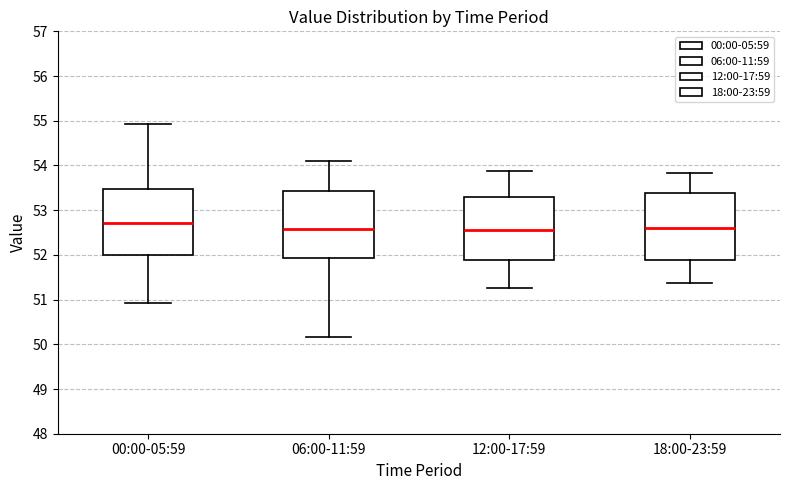

Reading left to right, transcribe this box plot: for each box, give where its median line is, the range the box spans, and where its two whiskers end, as read against the y-axis. The values are not printed on the chart, so give them approximately, as read against the axis.

00:00-05:59: median 52.7, box 52.0 to 53.5, whiskers 50.9 to 54.9
06:00-11:59: median 52.6, box 51.9 to 53.4, whiskers 50.2 to 54.1
12:00-17:59: median 52.6, box 51.9 to 53.3, whiskers 51.3 to 53.9
18:00-23:59: median 52.6, box 51.9 to 53.4, whiskers 51.4 to 53.8